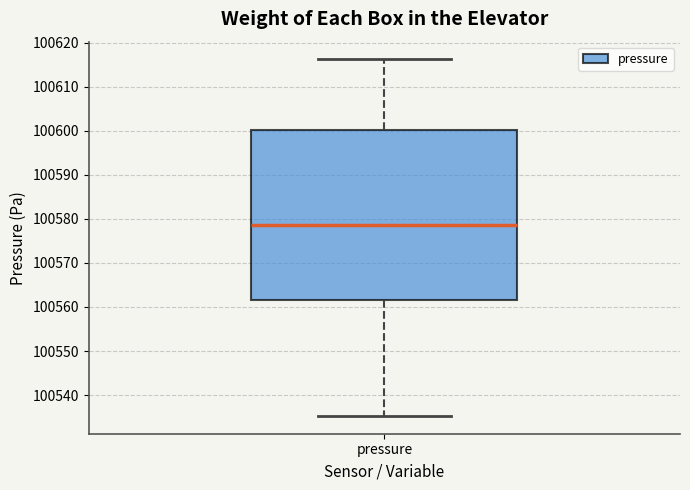

Transcribe this box plot: give where the median line is, the range the box spans, and where the two whiskers end, as read against the y-axis. The values are not printed on the chart, so give them approximately, as read against the axis.

median 100579, box 100562 to 100600, whiskers 100535 to 100616